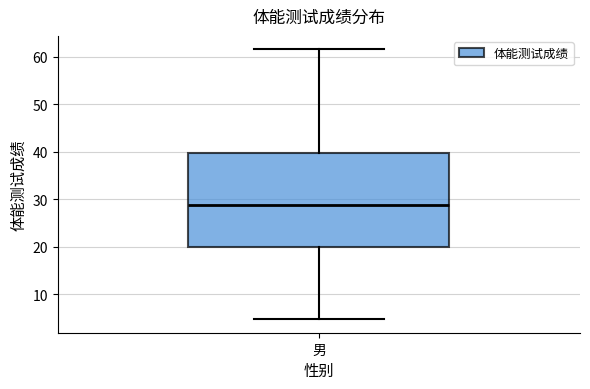

Where does the median line of the box for 男 sit on the y-axis? The values are not printed on the chart, so give them approximately, as read against the axis.

29